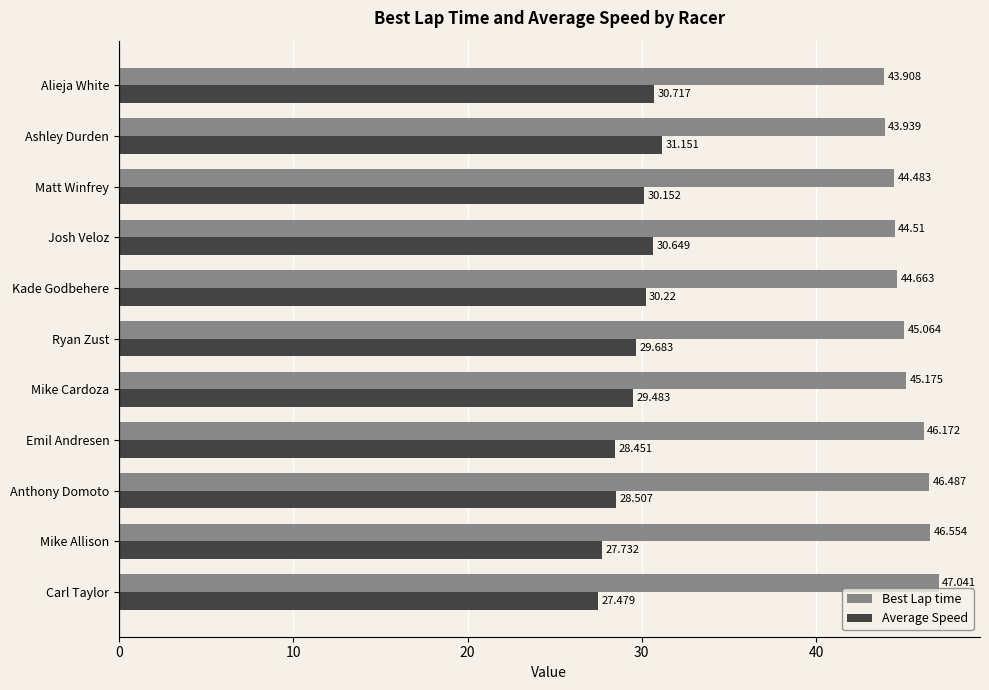

What are all the series names shown in the legend?

Best Lap time, Average Speed